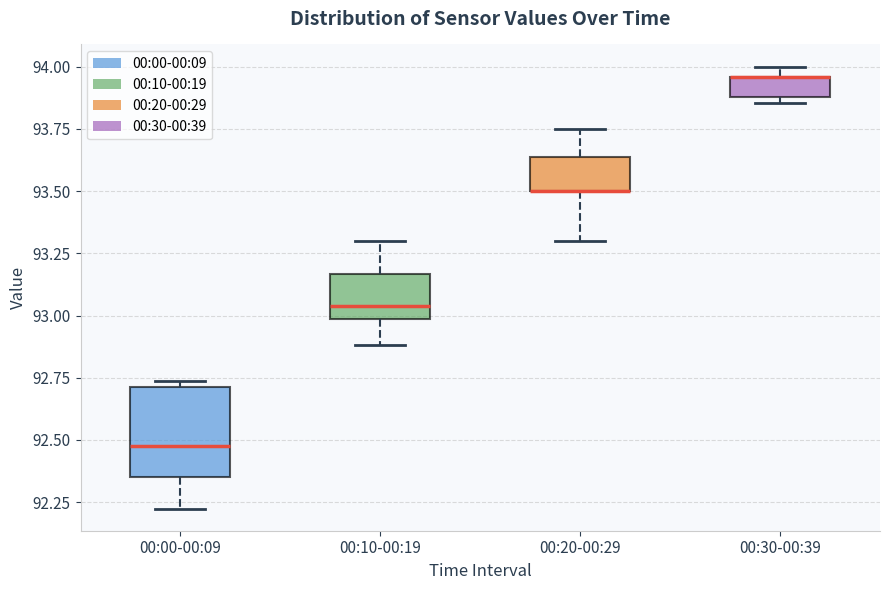

Reading left to right, transcribe this box plot: for each box, give where its median line is, the range the box spans, and where its two whiskers end, as read against the y-axis. The values are not printed on the chart, so give them approximately, as read against the axis.

00:00-00:09: median 92.50, box 92.35 to 92.70, whiskers 92.20 to 92.75
00:10-00:19: median 93.05, box 93.00 to 93.15, whiskers 92.90 to 93.30
00:20-00:29: median 93.50 (drawn on the box's lower edge), box 93.50 to 93.65, whiskers 93.30 to 93.75
00:30-00:39: median 93.95 (drawn on the box's upper edge), box 93.90 to 93.95, whiskers 93.85 to 94.00